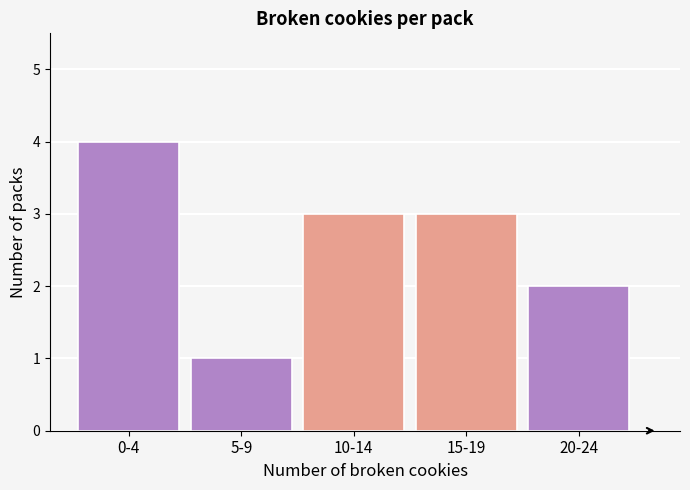

Reading left to right, list all the values displayed in this chart.

0-4=4	5-9=1	10-14=3	15-19=3	20-24=2